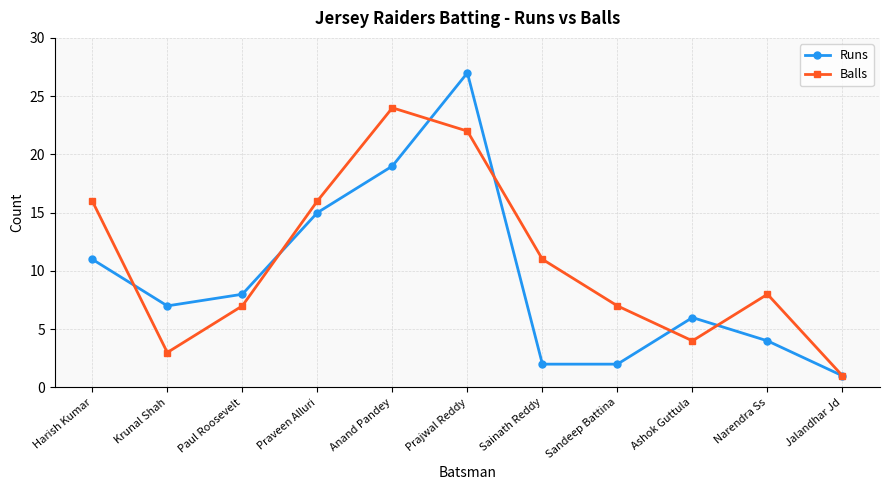

Is it true that Runs equals 8 at Prajwal Reddy?

False